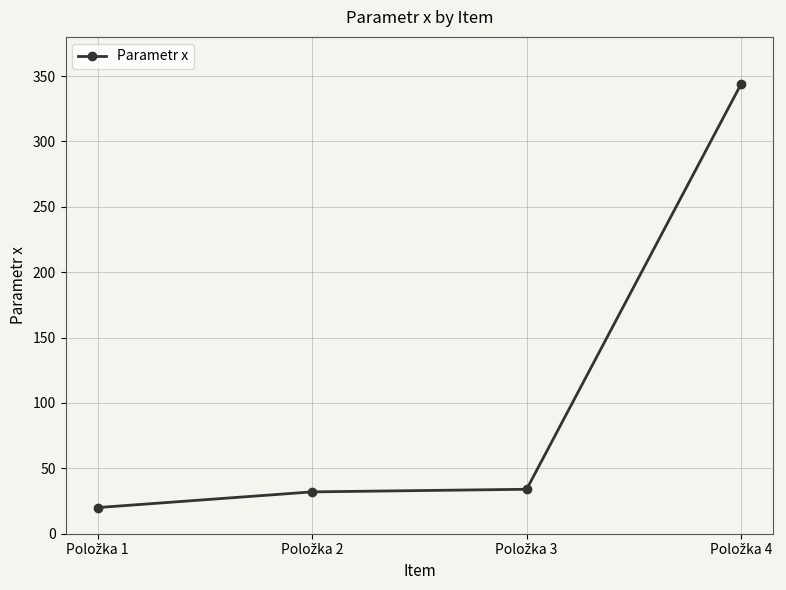

How many lines are shown in the chart?

1